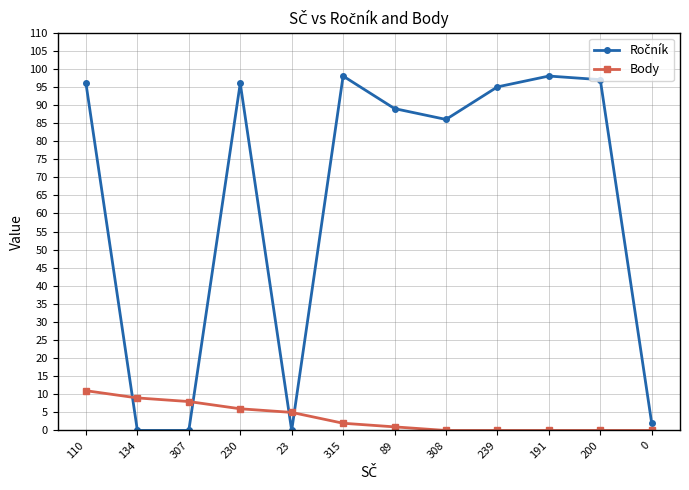

At how many categories does at least one series exceed 63?

8